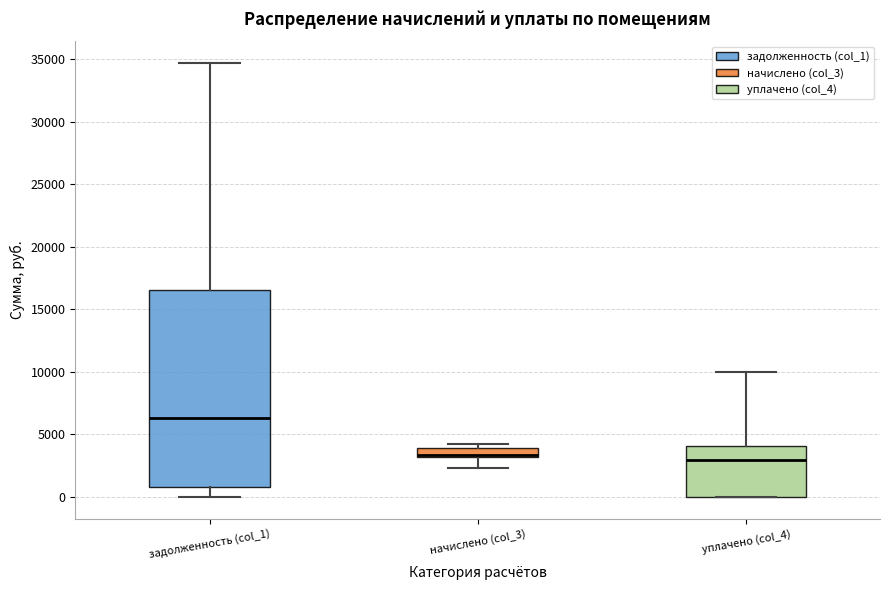

Where is the lower edge of the box for задолженность (col_1) on the y-axis? The values are not printed on the chart, so give them approximately, as read against the axis.

1000